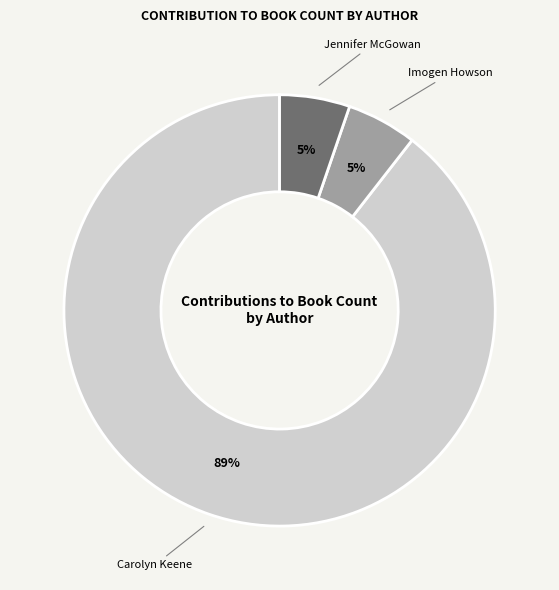

Is Carolyn Keene the majority of the pie?

Yes